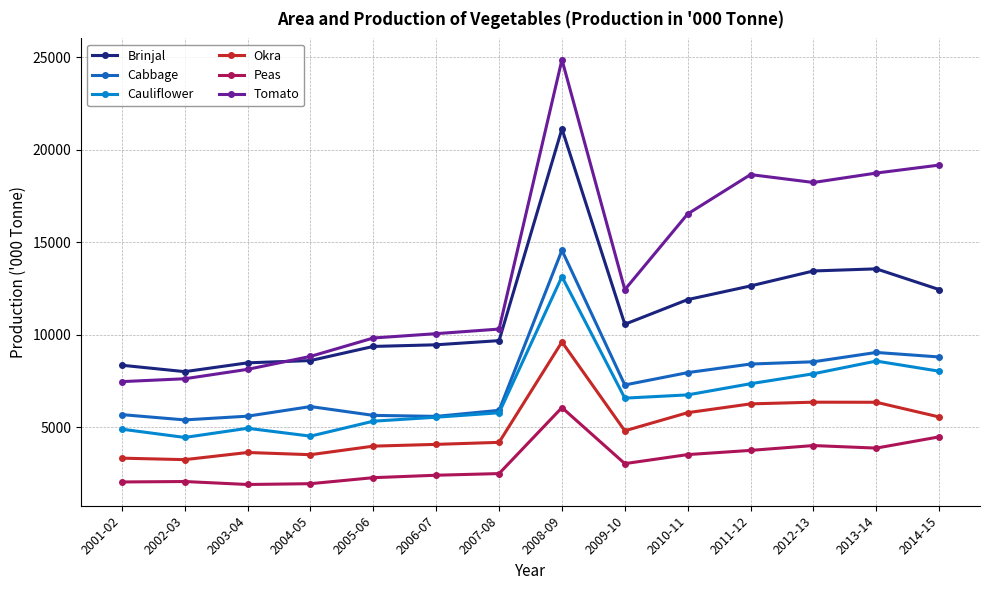

Read the Peas value at 2014-15.

4476.0